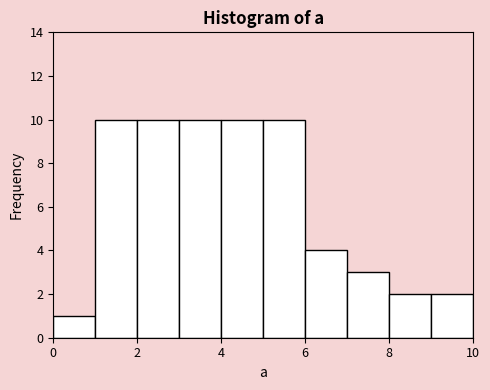

How tall is the bar that spans 5 to 6 on the x-axis? The values are not printed on the chart, so give them approximately, as read against the axis.

10